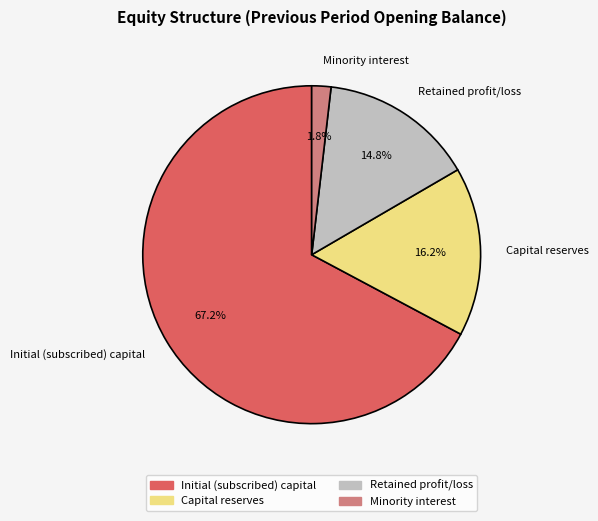

Is it true that Initial (subscribed) capital is 67% of the pie?

True